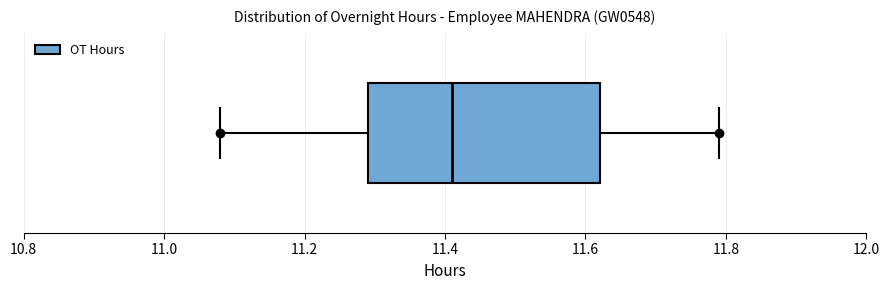

Where does the right whisker of the box end on the x-axis? The values are not printed on the chart, so give them approximately, as read against the axis.

11.80